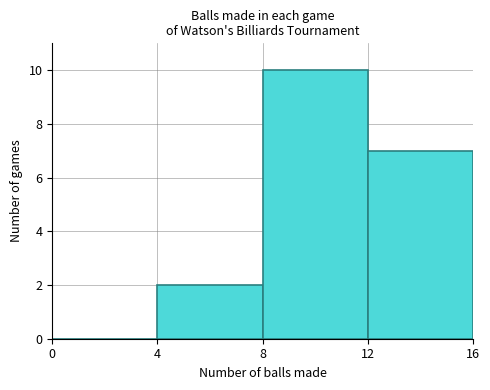

Reading left to right, transcribe this chart: for each bar, give the range it covers on the x-axis and its height. The values are not printed on the chart, so give them approximately, as read against the axis.

0 to 4: 0
4 to 8: 2
8 to 12: 10
12 to 16: 7